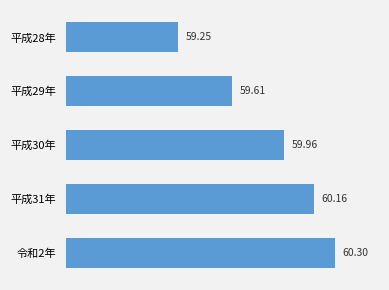

How many distinct data groups are displayed?

1